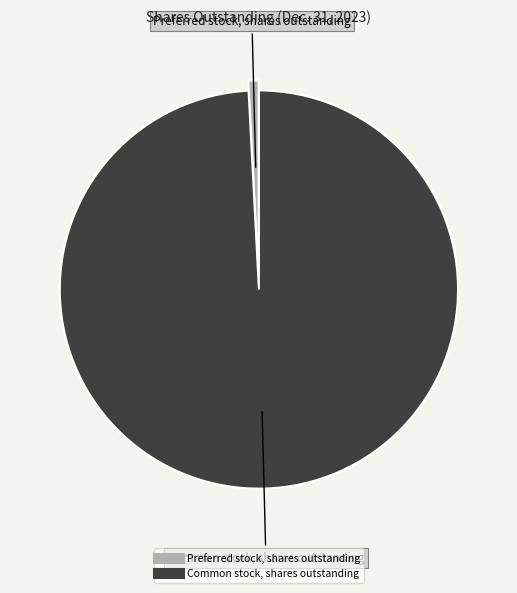

Rank the categories by value from highest to lowest.

Common stock, shares outstanding, Preferred stock, shares outstanding